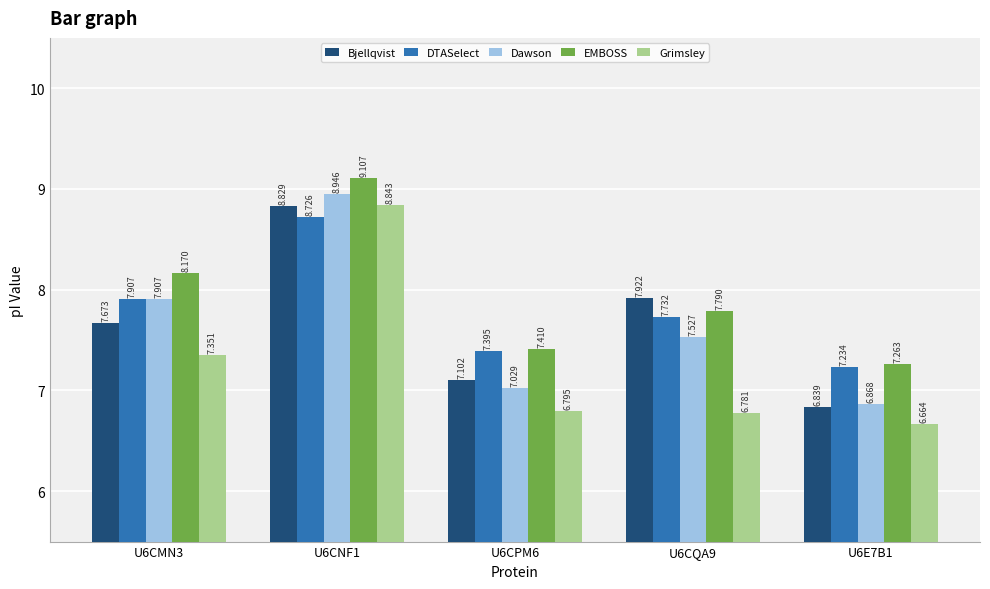

How many bars are there in total?

25